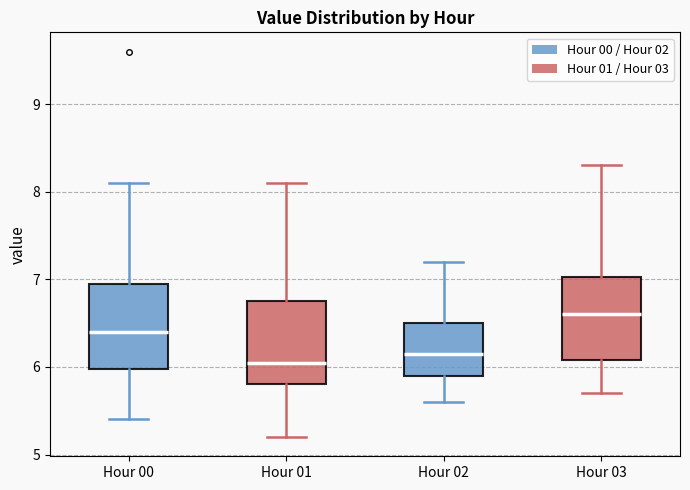

Where is the lower edge of the box for Hour 02 on the y-axis? The values are not printed on the chart, so give them approximately, as read against the axis.

5.9